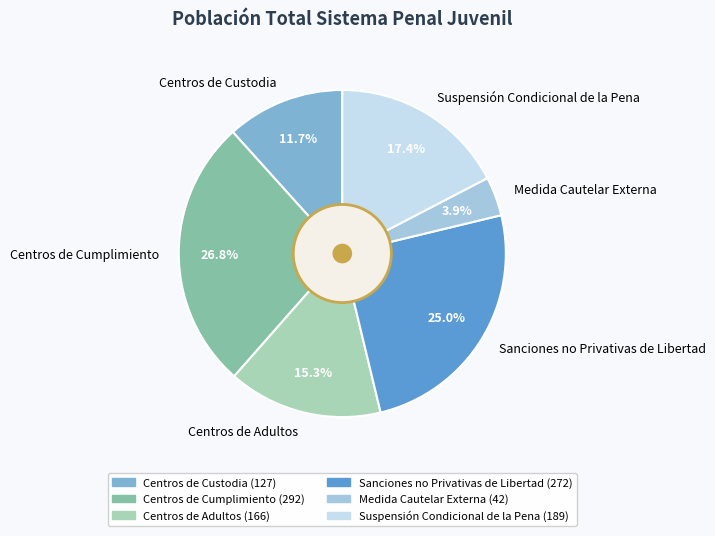

Is there a majority slice in this chart?

No